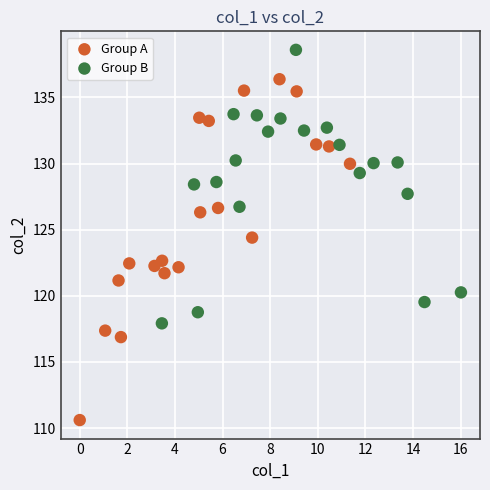

Which series reaches the minimum Y coordinate?

Group A